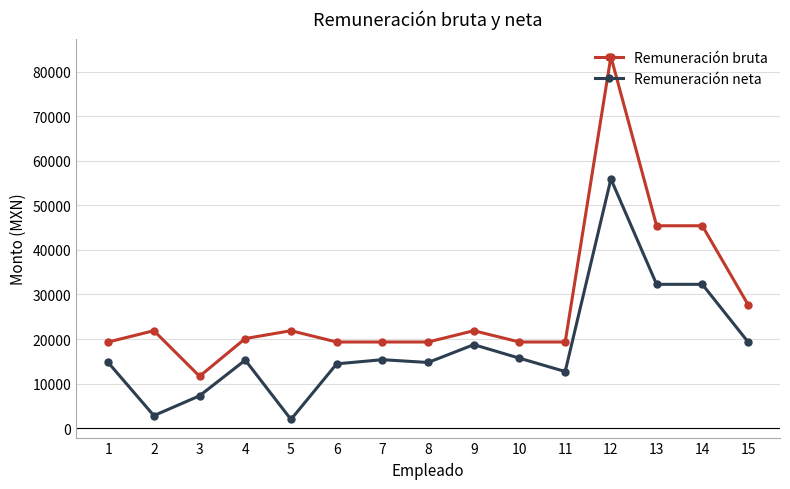

Which series has the largest total across all categories?

Remuneración bruta